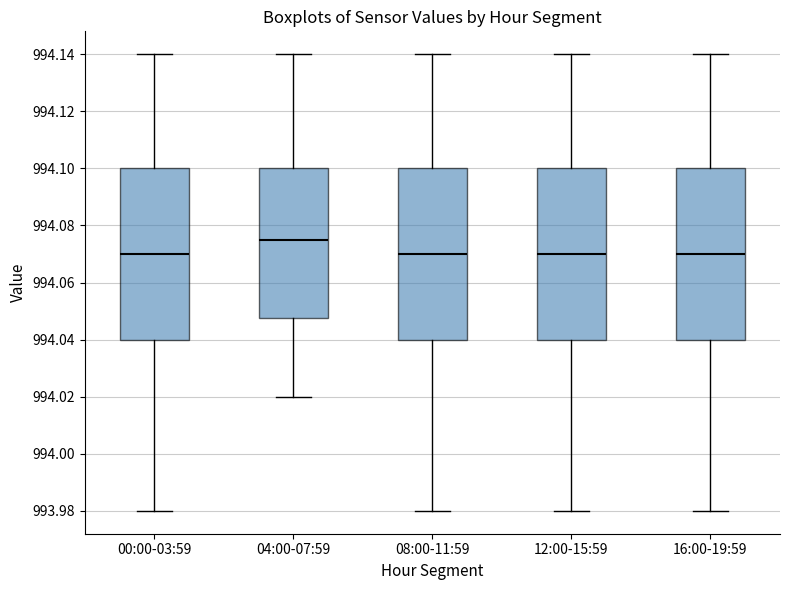

Where does the lower whisker of the box for 00:00-03:59 end on the y-axis? The values are not printed on the chart, so give them approximately, as read against the axis.

993.980